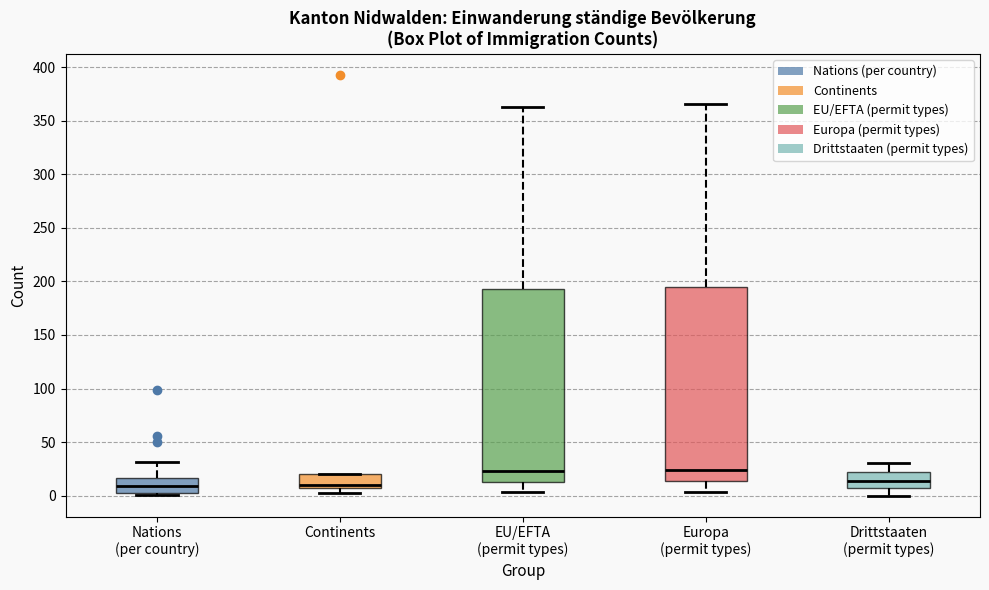

Reading left to right, transcribe this box plot: for each box, give where its median line is, the range the box spans, and where its two whiskers end, as read against the y-axis. The values are not printed on the chart, so give them approximately, as read against the axis.

Nations (per country): median 10, box 0 to 15, whiskers 0 to 30
Continents: median 10, box 5 to 20, whiskers 0 to 20
EU/EFTA (permit types): median 25, box 15 to 195, whiskers 5 to 365
Europa (permit types): median 25, box 15 to 195, whiskers 5 to 365
Drittstaaten (permit types): median 15, box 5 to 20, whiskers 0 to 30